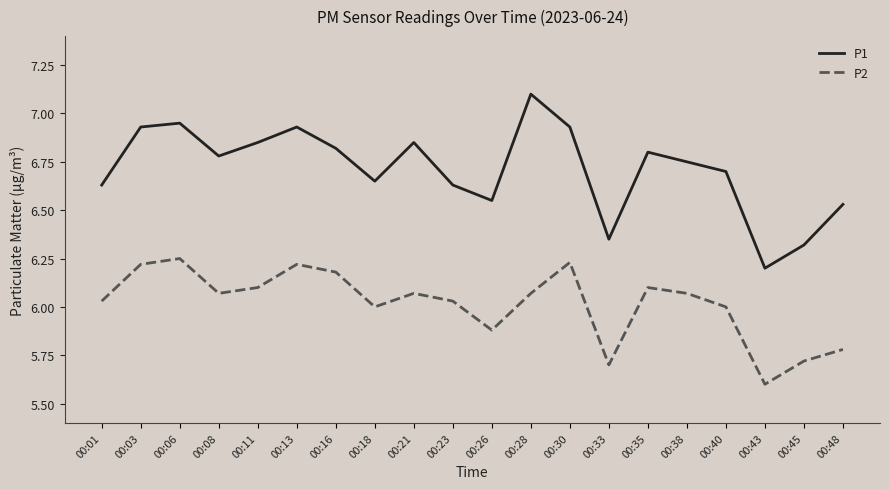

What is the difference between the maximum and minimum values in the P1 series?

0.9